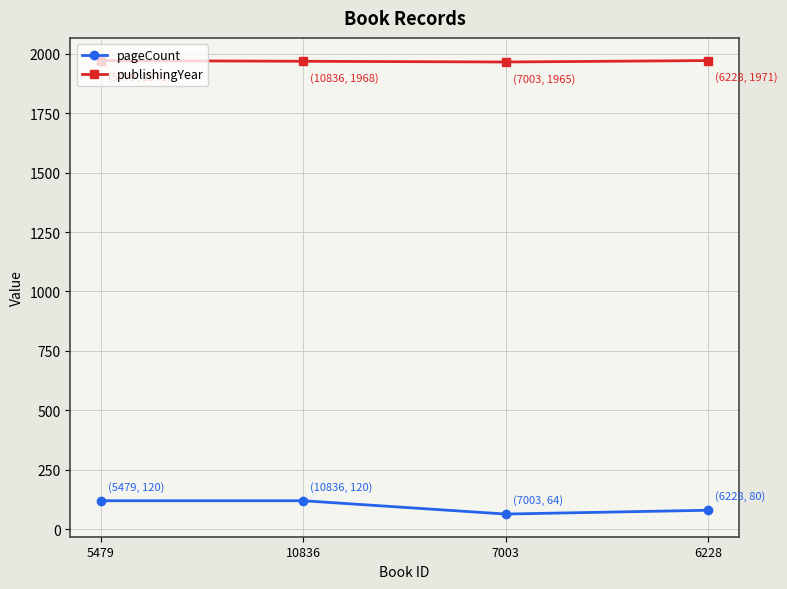

At 10836, list the series in order from largest to smallest.

publishingYear, pageCount